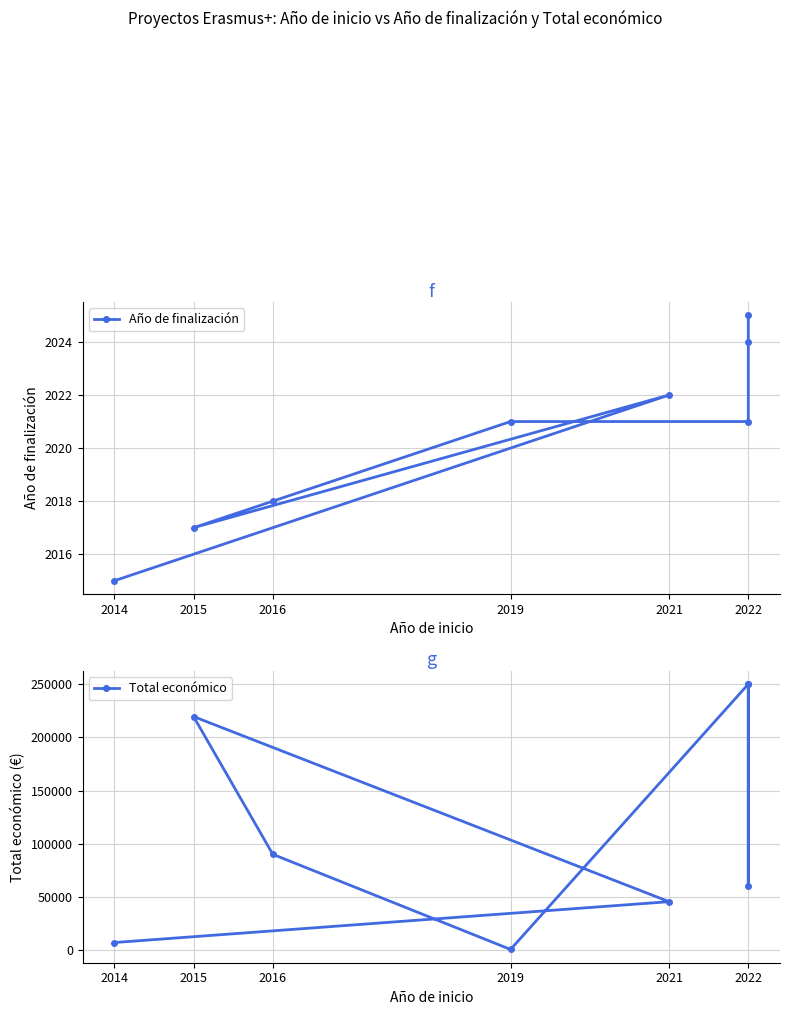

List the series in order of their peak value, lowest first.

Año de finalización, Total económico